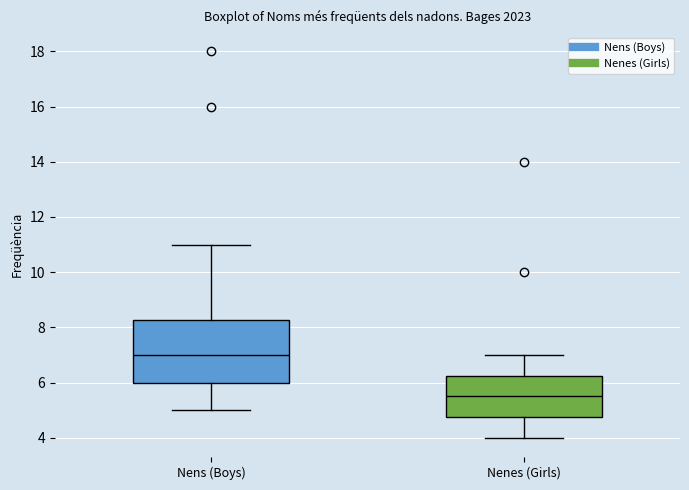

Which box is the tallest, from its lower edge to its upper edge?

Nens (Boys)